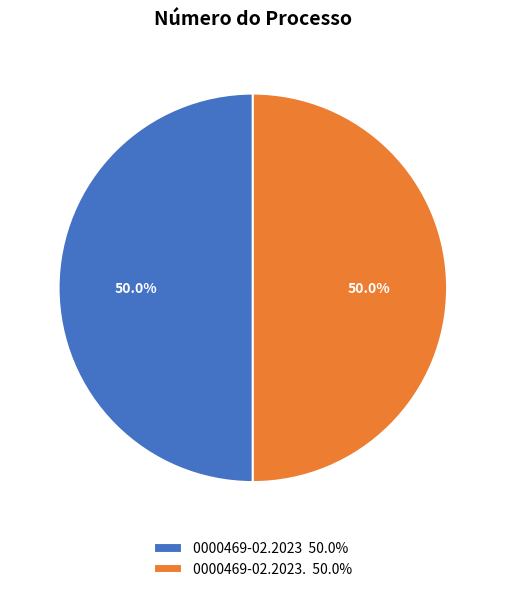

Is the sum of 0000469-02.2023 50.0% and 0000469-02.2023. 50.0% greater than half?

Yes